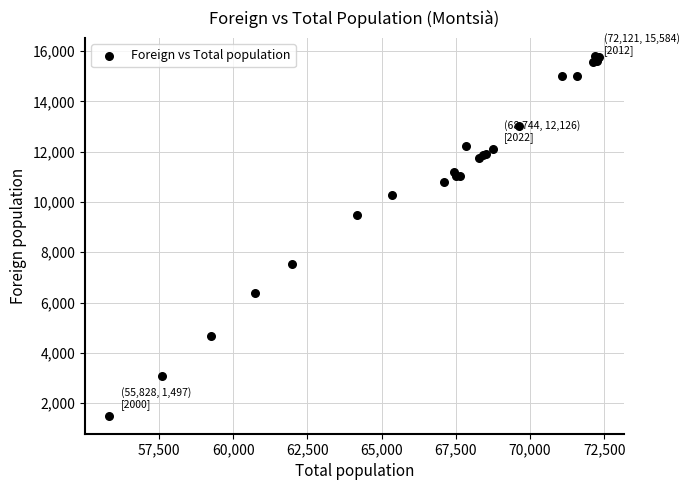

What Y value in the scatter plot is closest to 8652?

9472